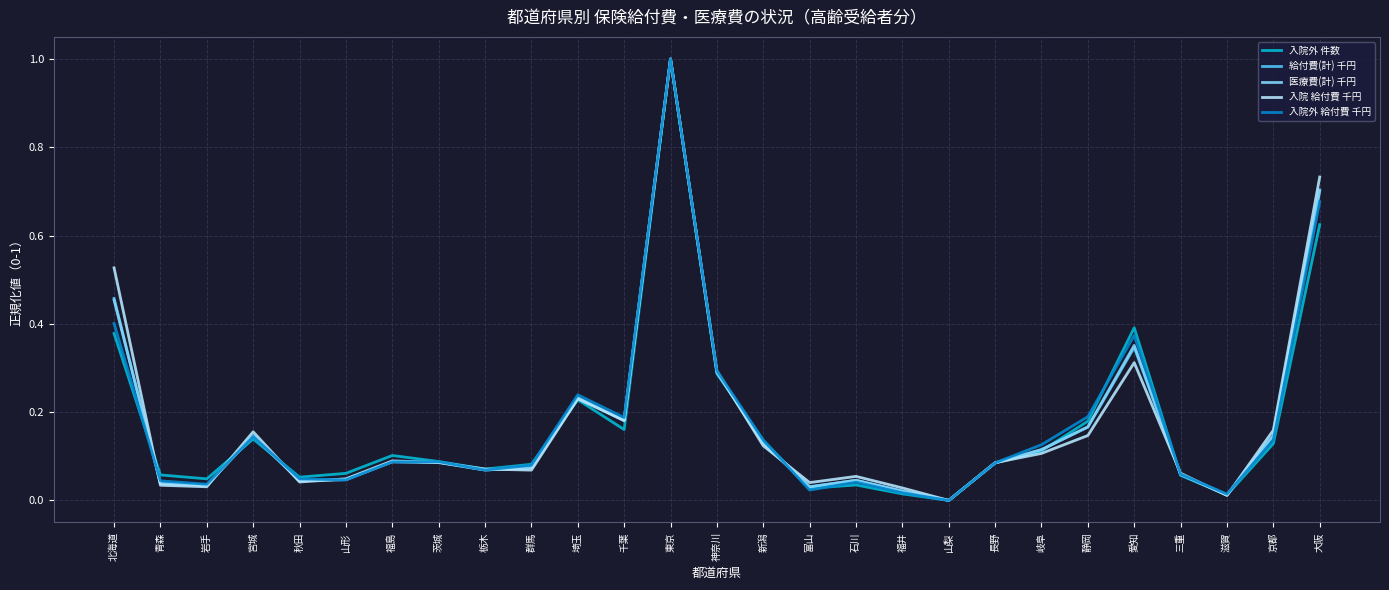

After their last crossing, which series has the higher values: 医療費(計) 千円 or 入院外 給付費 千円?

医療費(計) 千円